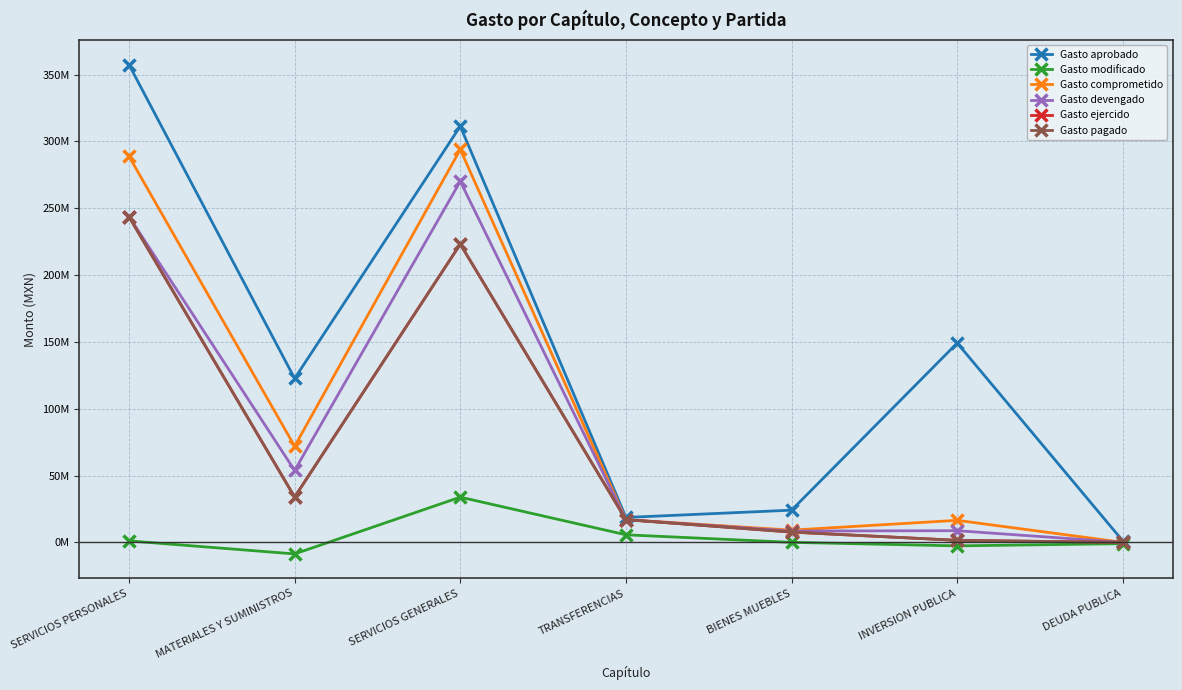

Rank the series by their maximum value, from lowest to highest.

Gasto modificado, Gasto ejercido, Gasto pagado, Gasto devengado, Gasto comprometido, Gasto aprobado